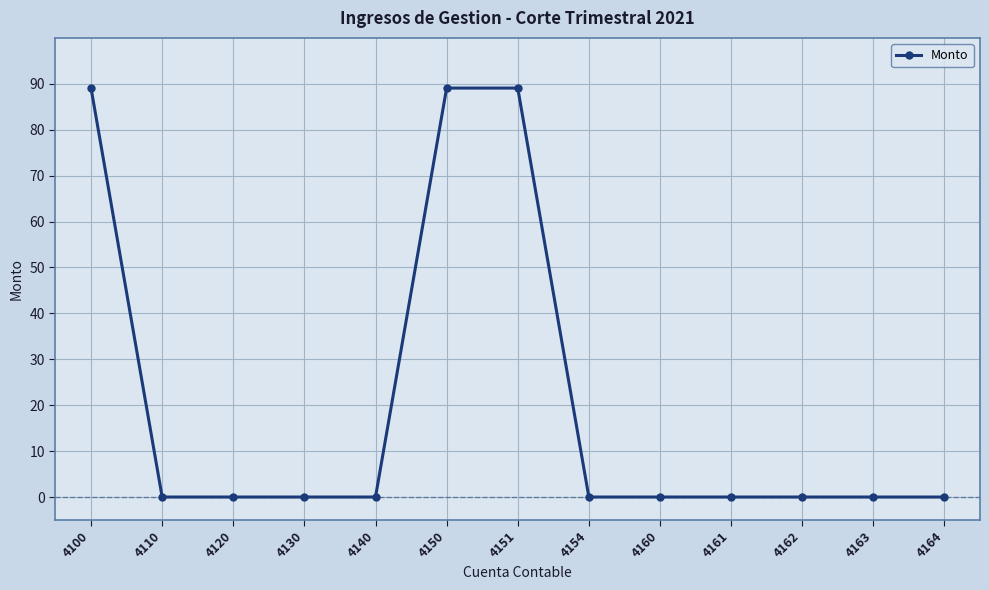

What is the difference between the second highest and second lowest values?

89.1